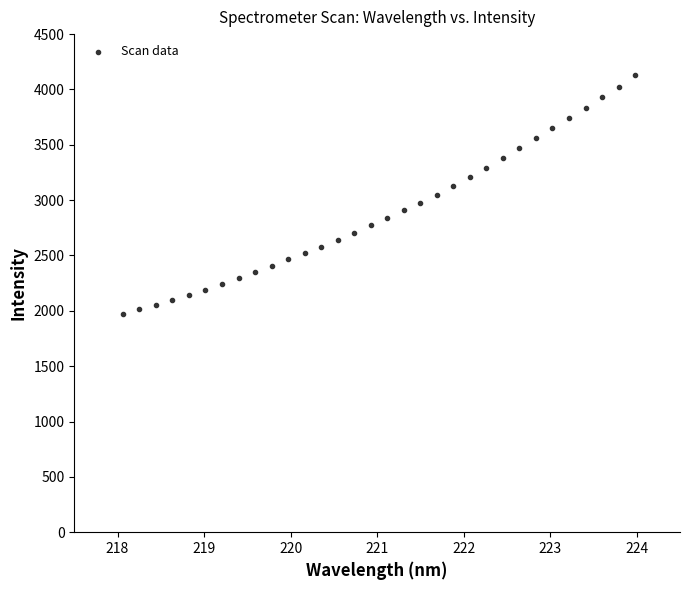

What is the range of Y values (max minus min)?

2164.0